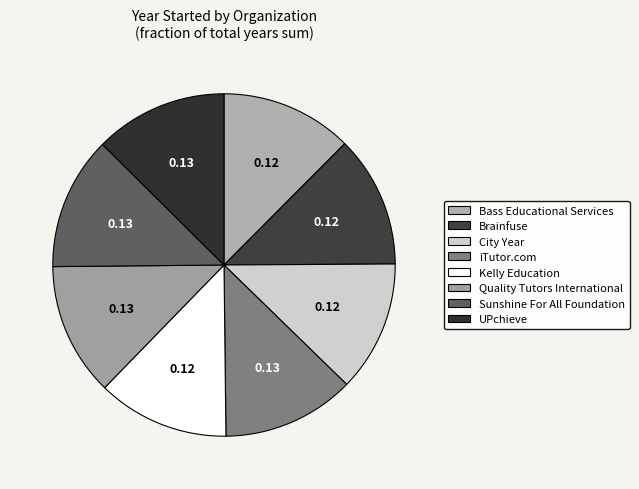

Count the number of slices in the pie.

8